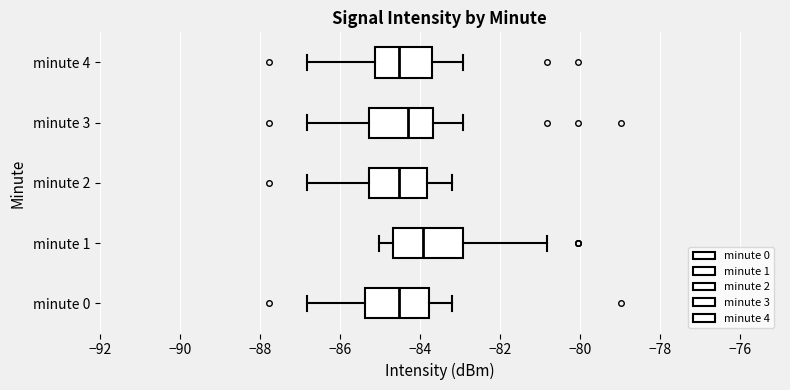

Reading bottom to top, transcribe this box plot: for each box, give where its median line is, the range the box spans, and where its two whiskers end, as read against the x-axis. The values are not printed on the chart, so give them approximately, as read against the axis.

minute 0: median -84.6, box -85.4 to -83.8, whiskers -86.8 to -83.2
minute 1: median -84.0, box -84.6 to -83.0, whiskers -85.0 to -80.8
minute 2: median -84.6, box -85.2 to -83.8, whiskers -86.8 to -83.2
minute 3: median -84.2, box -85.2 to -83.6, whiskers -86.8 to -83.0
minute 4: median -84.6, box -85.2 to -83.6, whiskers -86.8 to -83.0